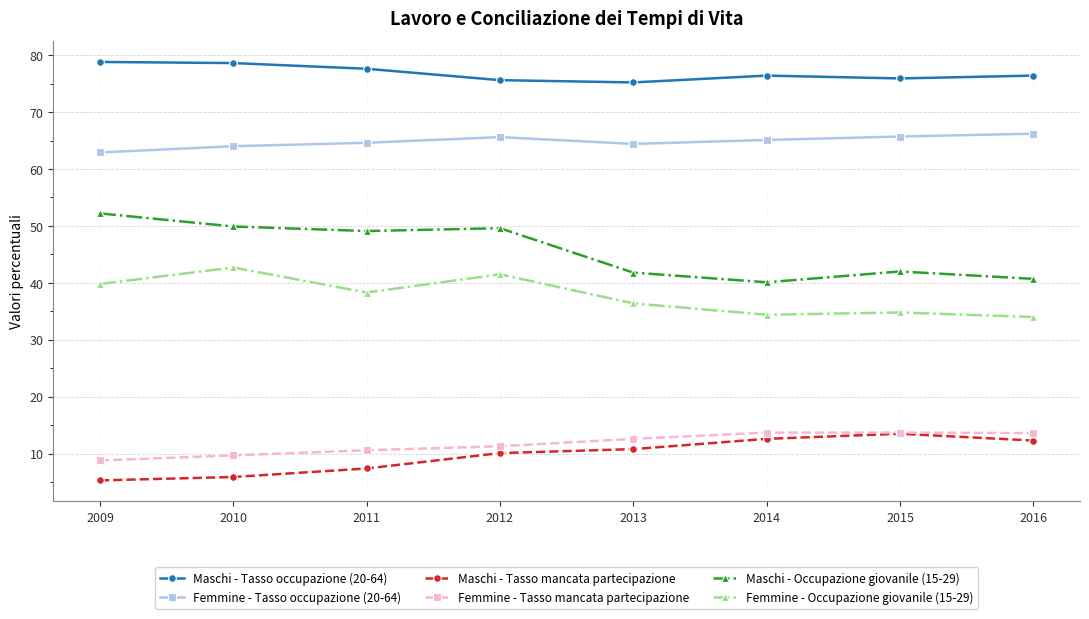

True or false: Femmine - Tasso mancata partecipazione and Maschi - Tasso occupazione (20-64) cross at least once.

False